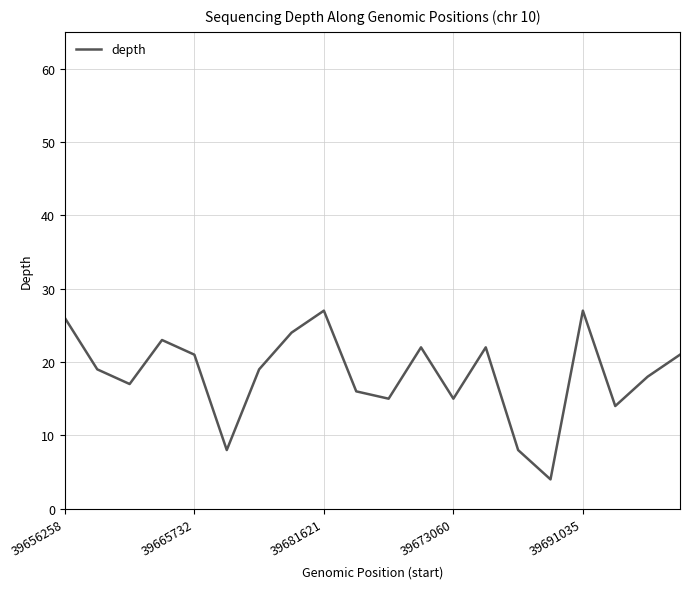

What is the minimum value shown in the chart?

4